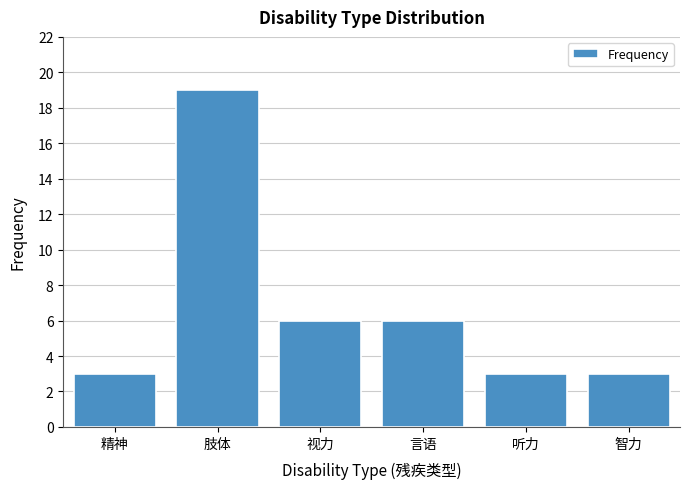

Reading left to right, transcribe all the data shown in this chart.

精神=3	肢体=19	视力=6	言语=6	听力=3	智力=3